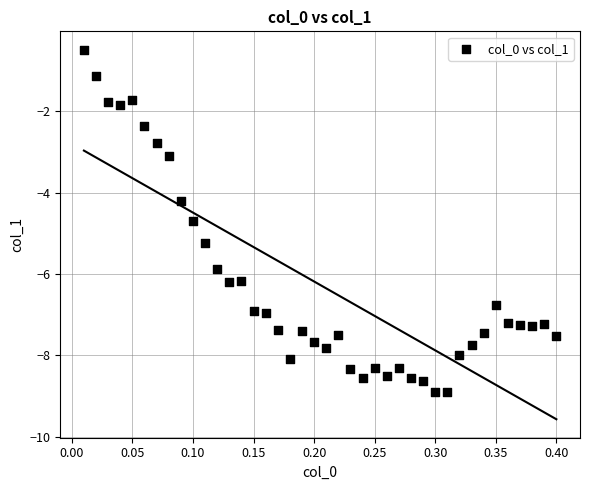

What Y value in the scatter plot is closest to -4?

-4.2